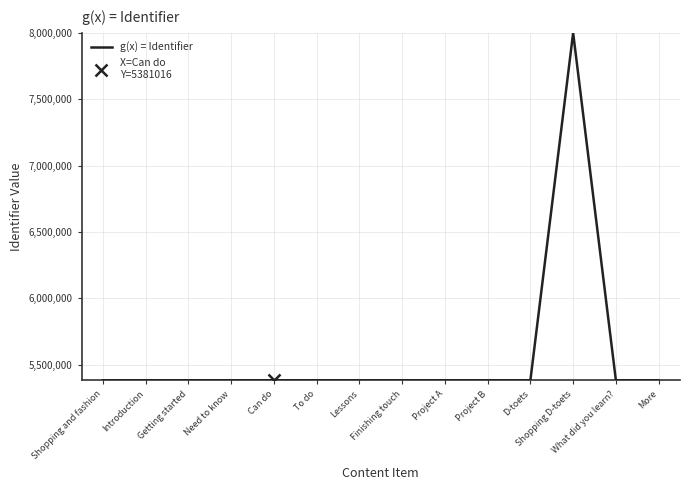

What is the smallest value displayed?

5381009